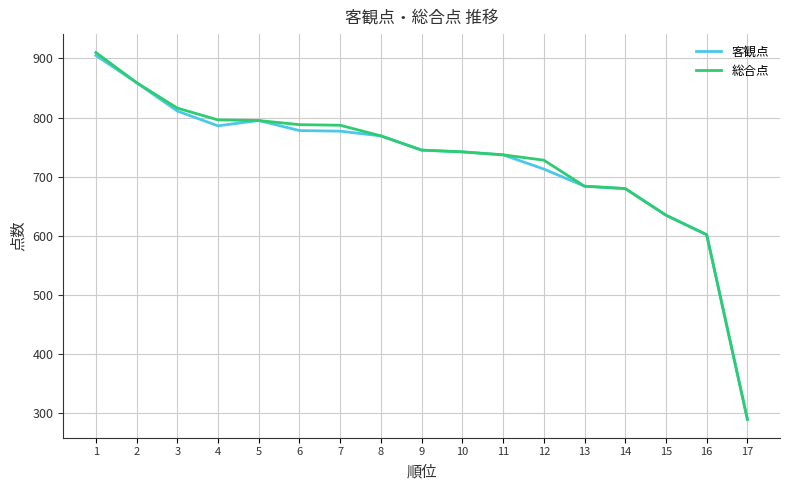

What is the sum of all 客観点 values?

12308